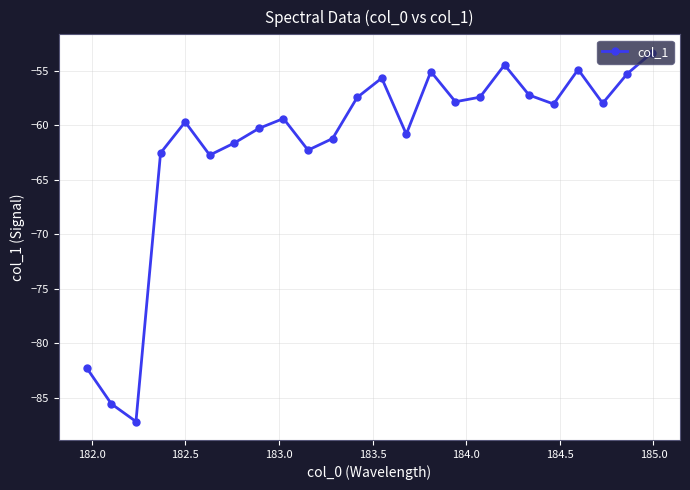

How many lines are shown in the chart?

1